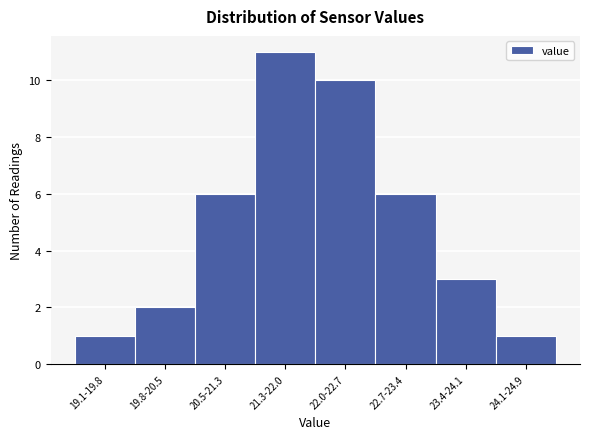

Reading right to left, transcribe all the data shown in this chart.

1	3	6	10	11	6	2	1